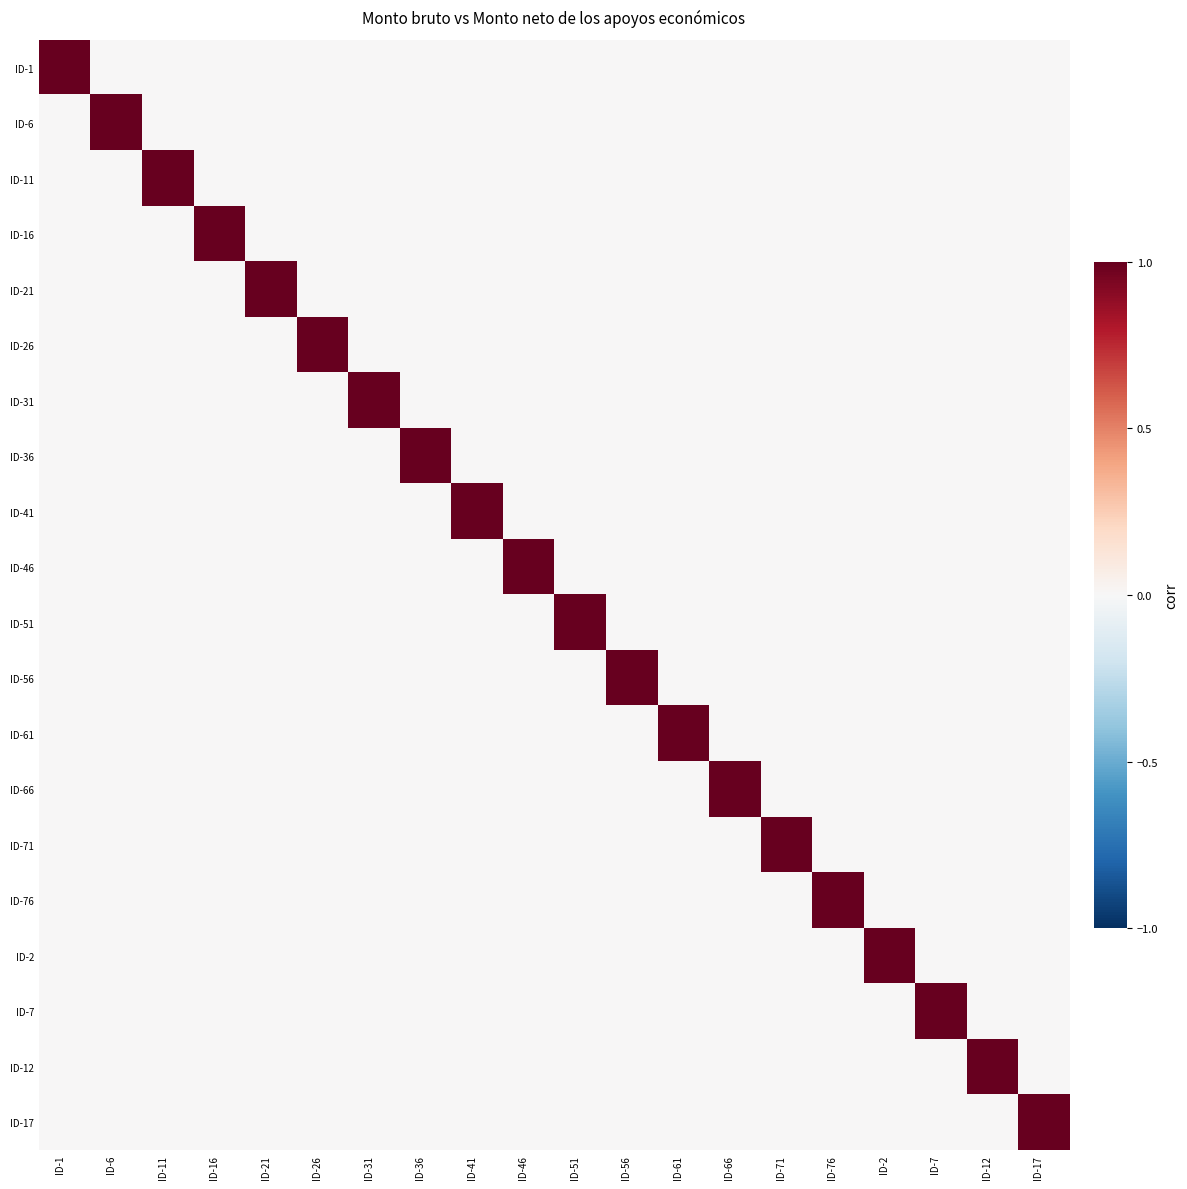

Which series has the widest spread of values?

ID-1